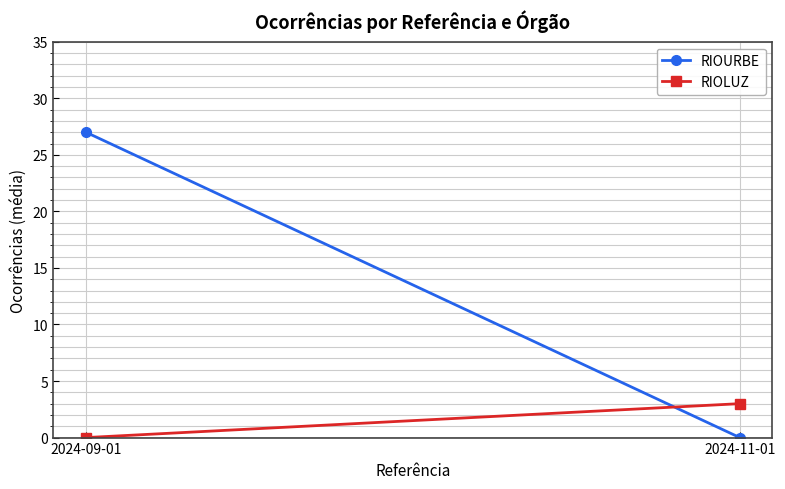

What is the sum of the RIOURBE values at 2024-09-01 and 2024-11-01?

27